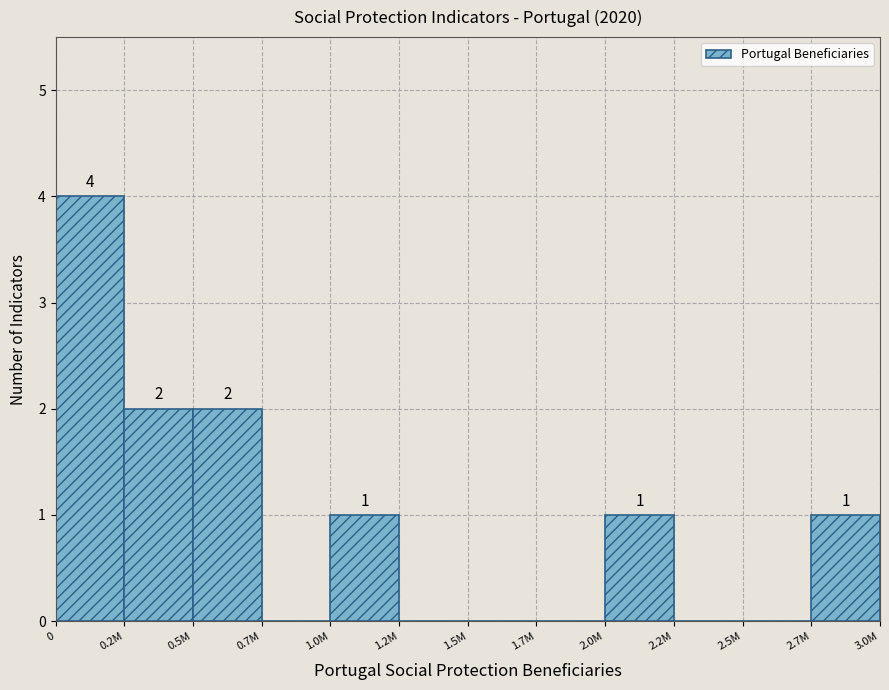

Reading left to right, list all the values displayed in this chart.

0=4	0.2M=2	0.5M=2	0.7M=0	1.0M=1	1.2M=0	1.5M=0	1.7M=0	2.0M=1	2.2M=0	2.5M=0	2.7M=1